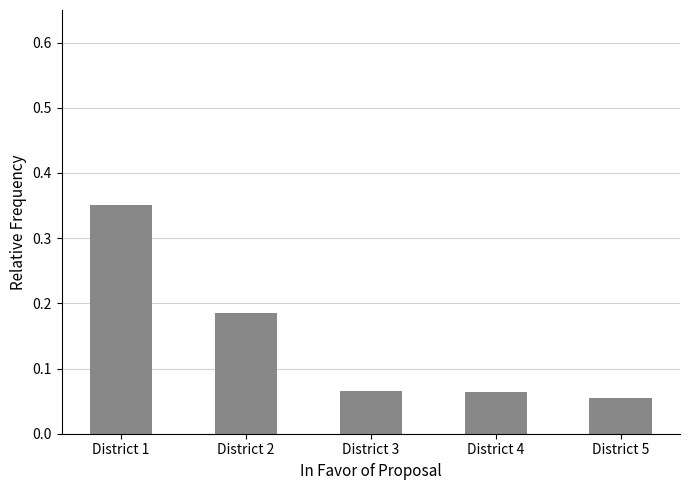

How many values are between 0 and 1?

5